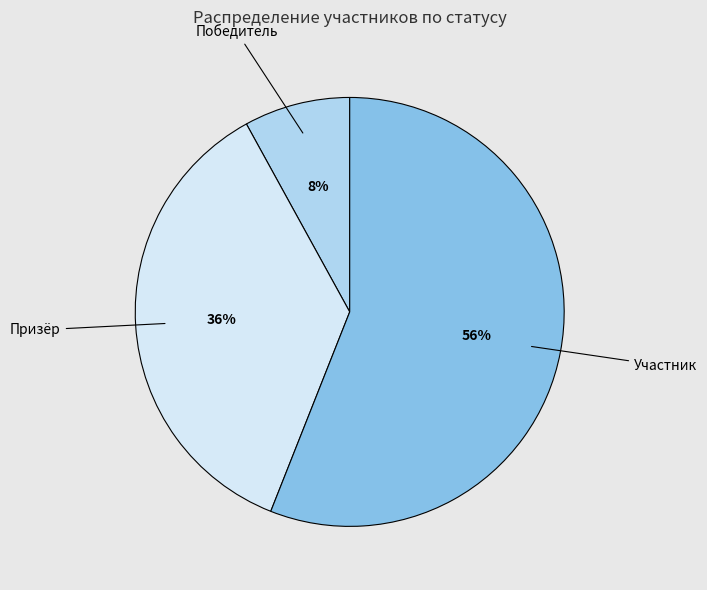

To the nearest percent, what is the average slice percentage?

33%